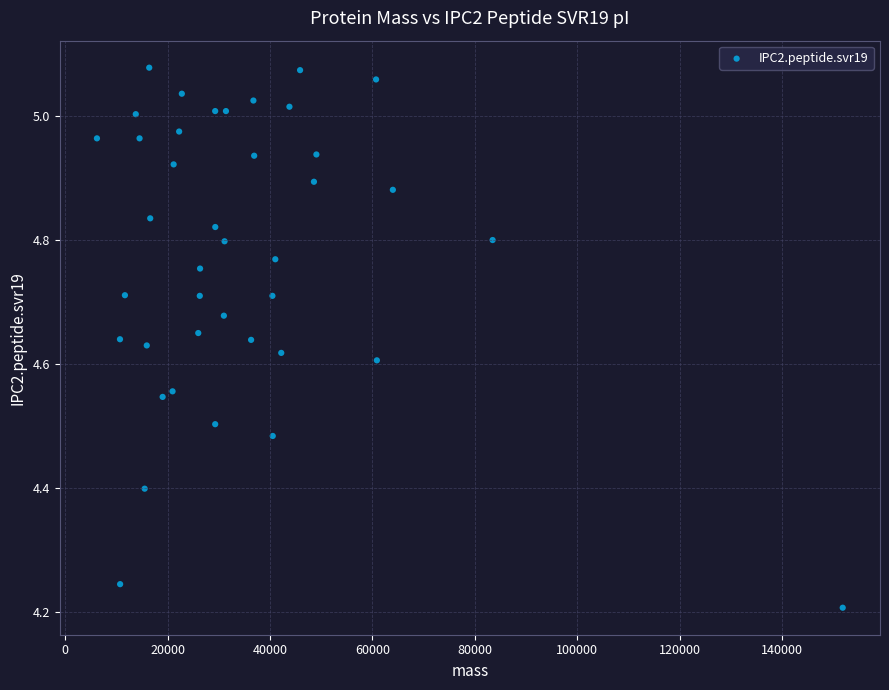

What is the range of X values (max minus min)?

145654.8